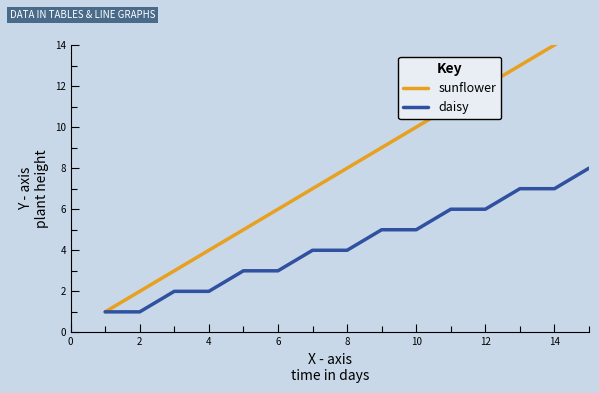

True or false: daisy and sunflower cross at least once.

False